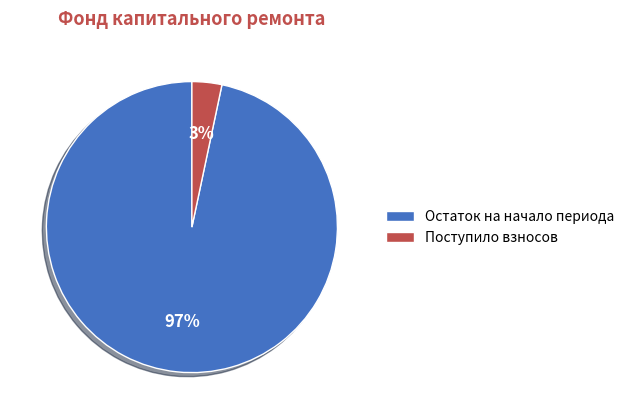

Combined, do Остаток на начало периода and Поступило взносов account for over 50%?

Yes